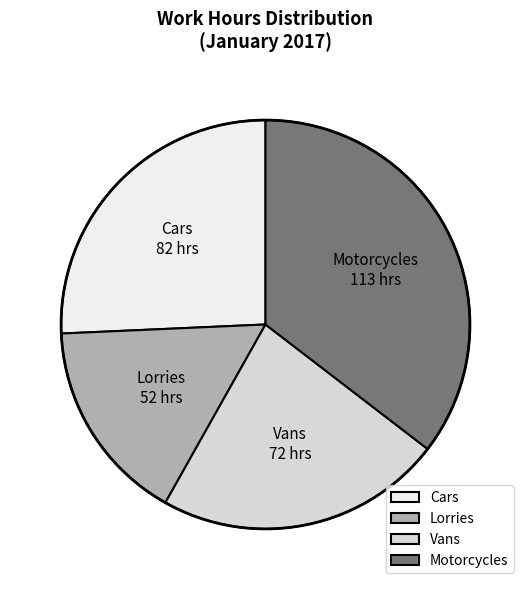

Is it true that Cars 82 hrs is 26% of the pie?

True